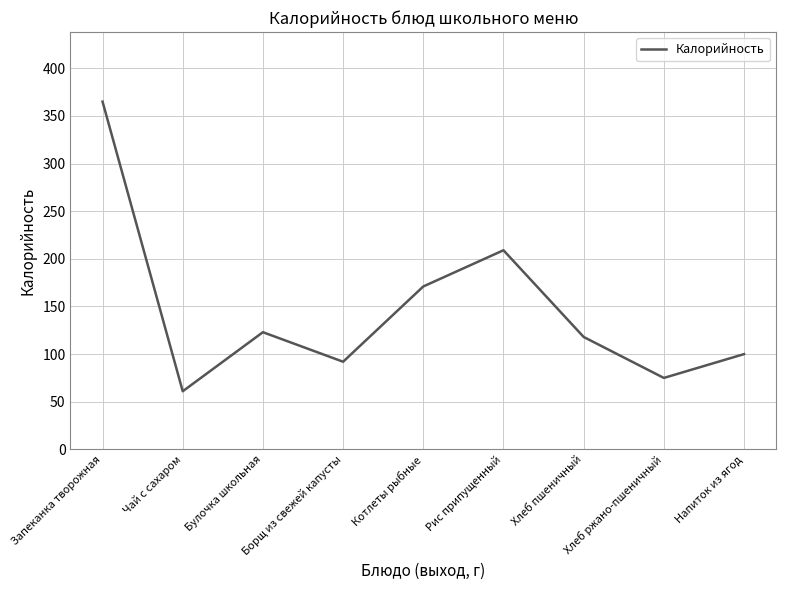

What position from the left is Напиток из ягод?

9